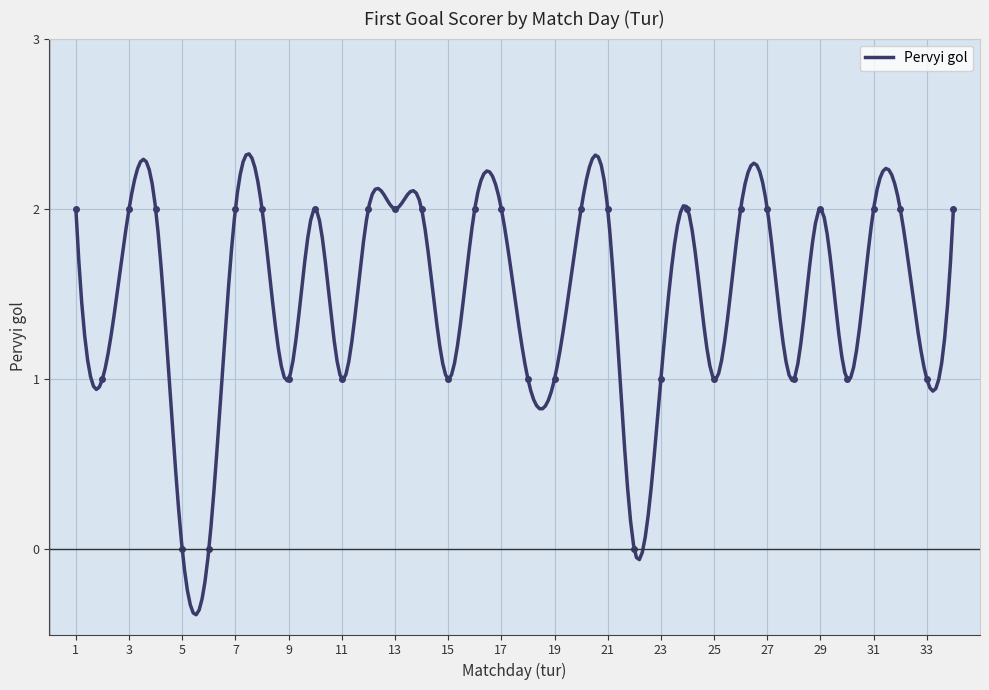

Reading left to right, list all the values displayed in this chart.

2	1	2	2	0	0	2	2	1	2	1	2	2	2	1	2	2	1	1	2	2	0	1	2	1	2	2	1	2	1	2	2	1	2